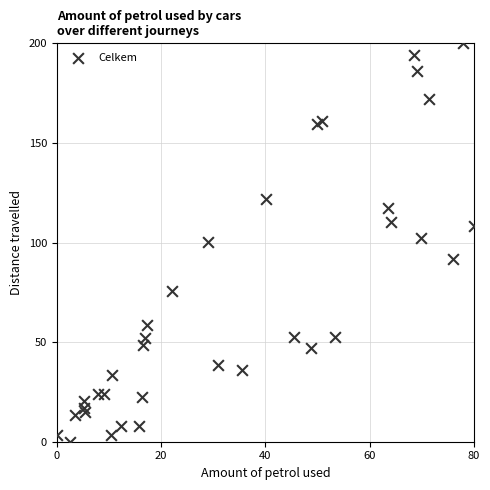

What is the range of Y values (max minus min)?

200.0